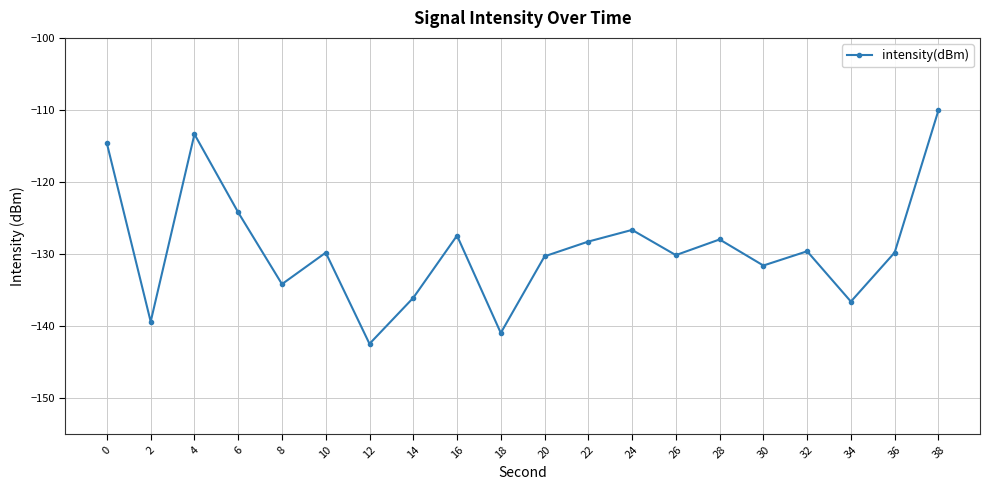

Which category has the highest value across all series?

38